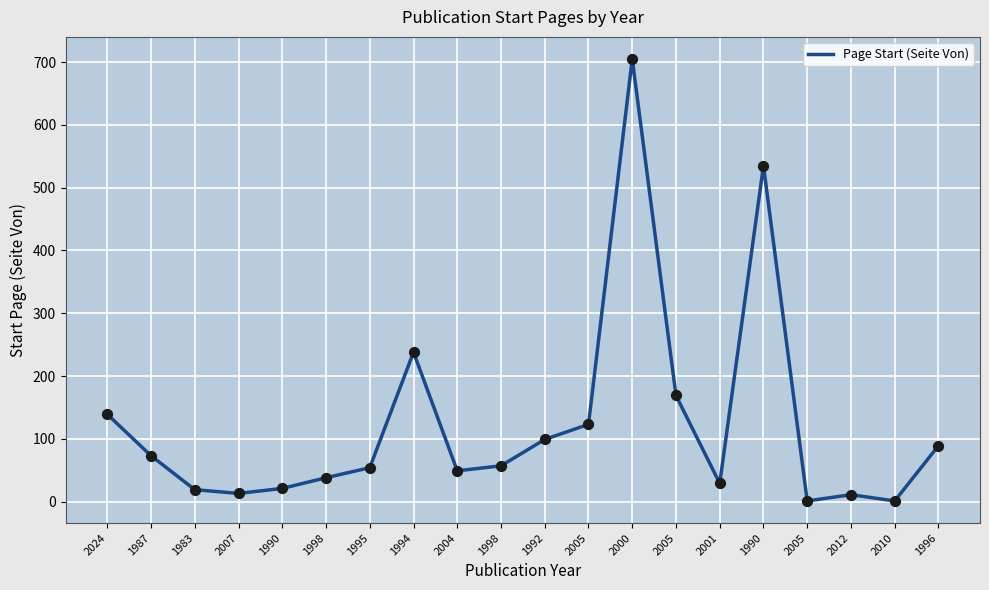

Does the chart have visible grid lines?

Yes